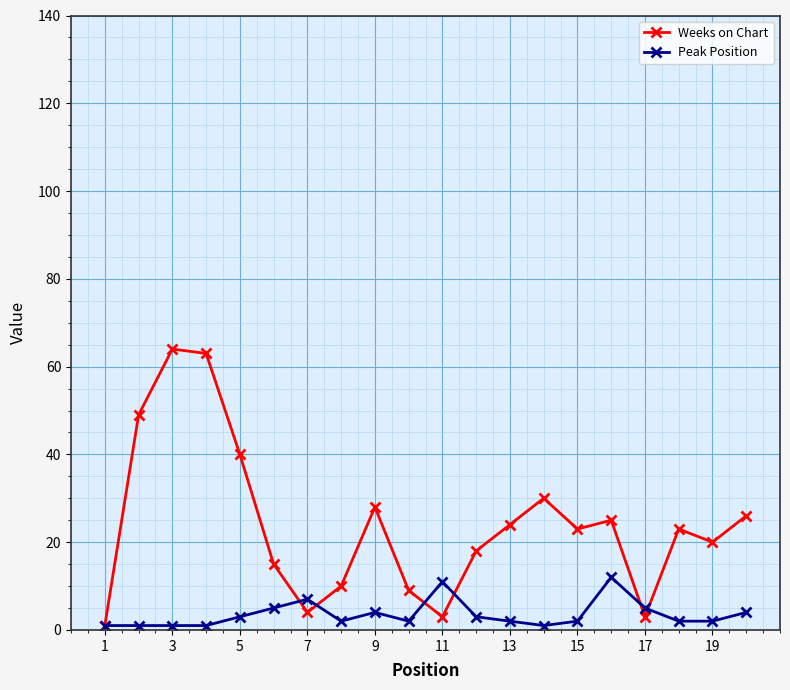

Which series has the widest spread of values?

Weeks on Chart